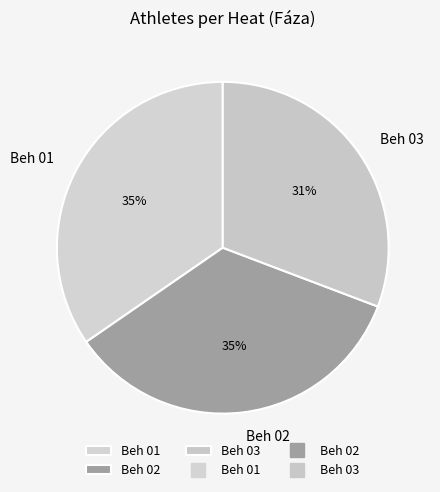

Is there a majority slice in this chart?

No